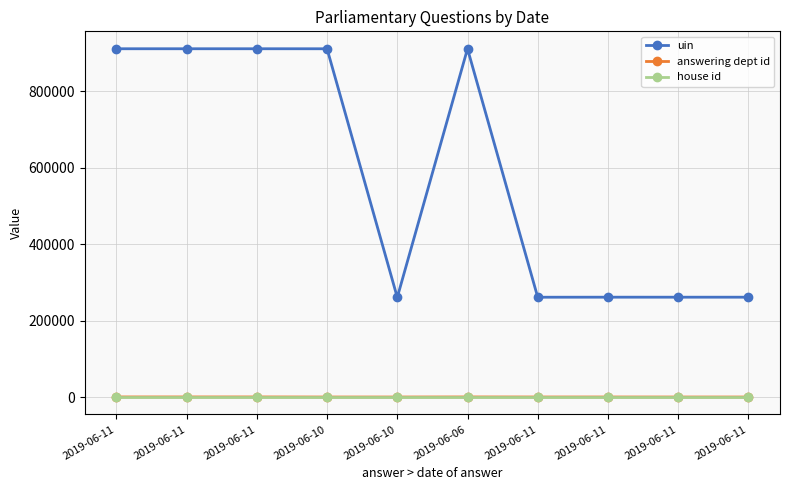

The house id series shows 1 at 2019-06-11. True or false?

True